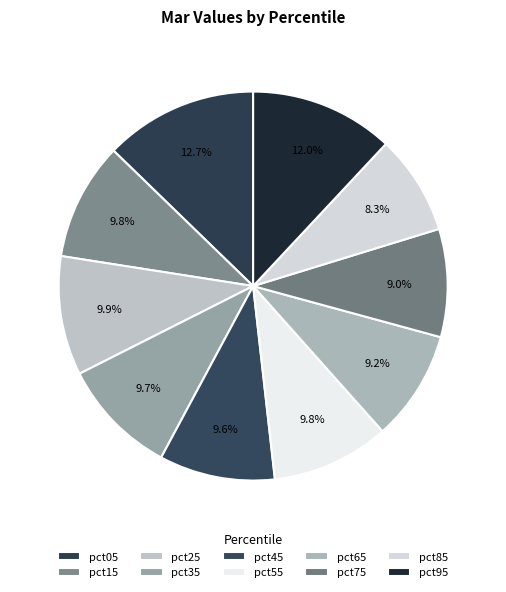

What portion of the pie excludes pct45?

90.4%